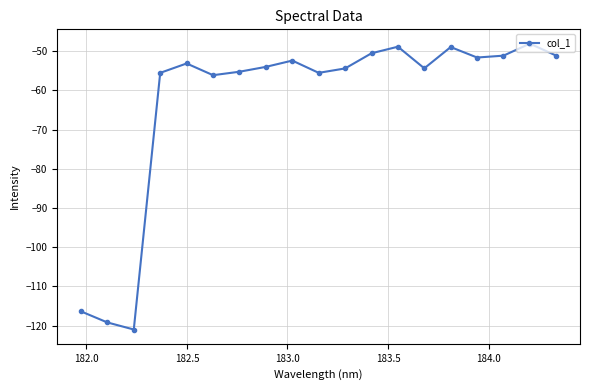

What is the value of the 10th point from the left?

-55.5